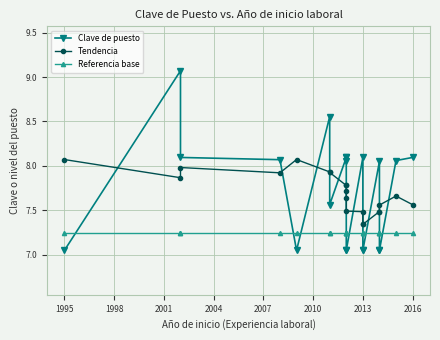

Does the chart have visible grid lines?

Yes